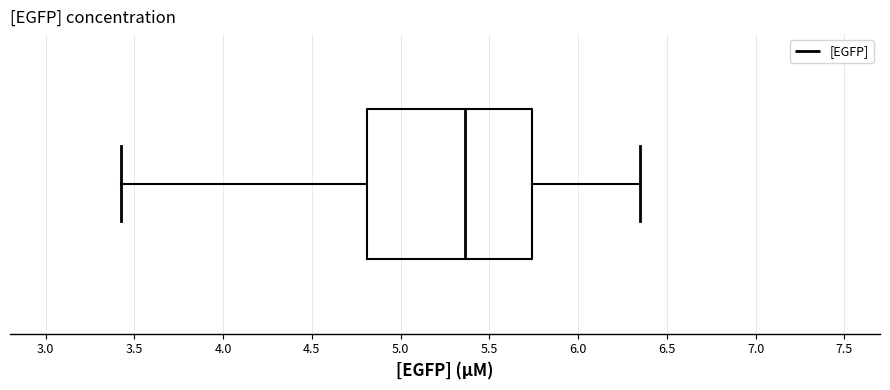

Where does the left whisker of the box end on the x-axis? The values are not printed on the chart, so give them approximately, as read against the axis.

3.45